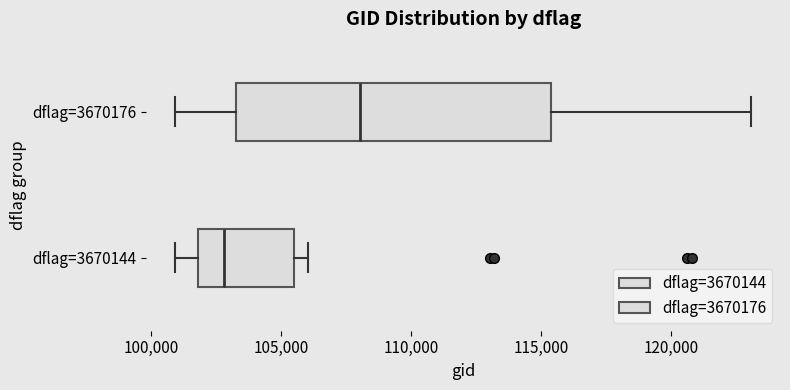

Where is the right edge of the box for dflag=3670176 on the x-axis? The values are not printed on the chart, so give them approximately, as read against the axis.

115500